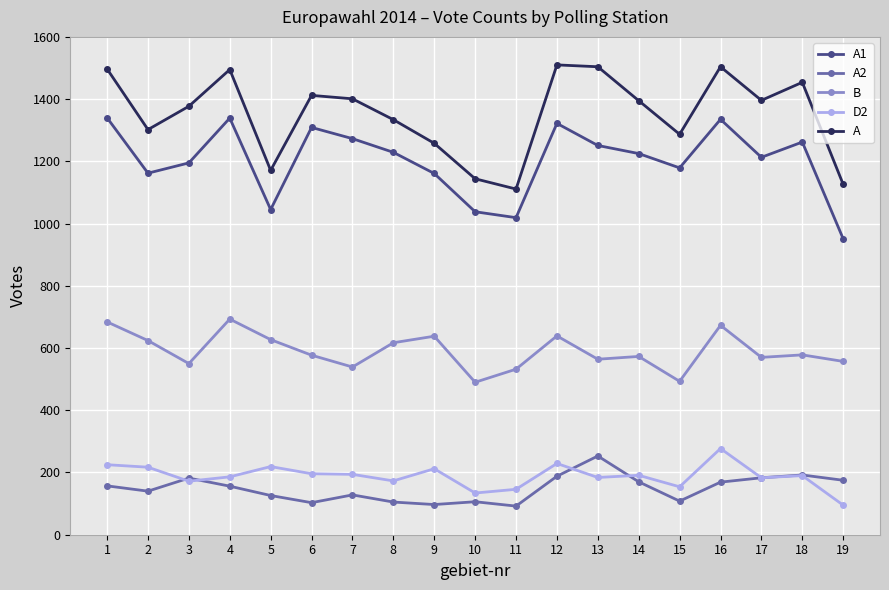

The value of A1 at 17 is 1213. True or false?

True